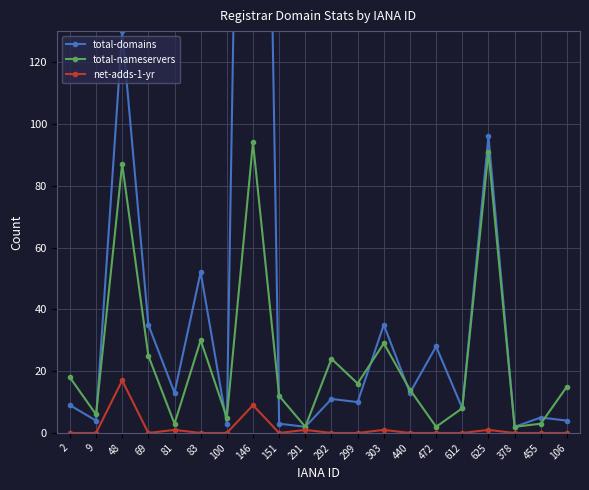

What is the sum of all net-adds-1-yr values?

30